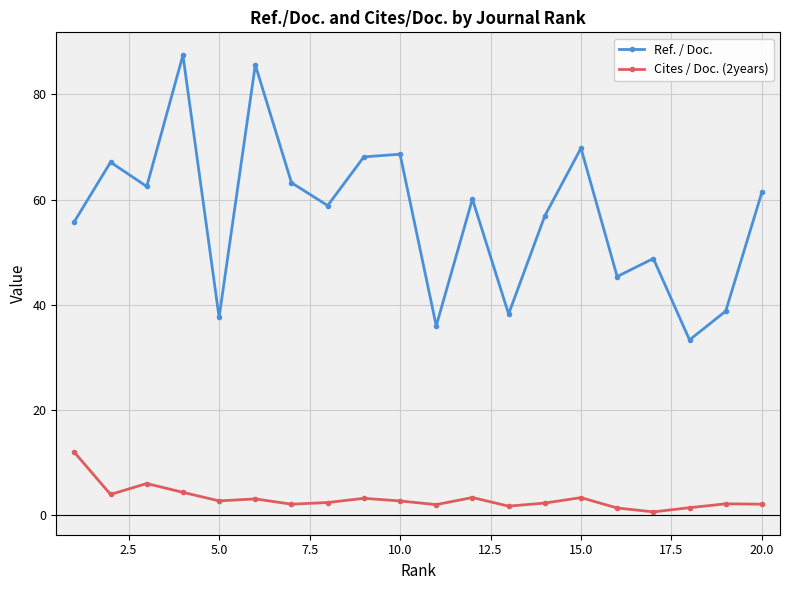

True or false: Ref. / Doc. has more than 2 points higher than both neighbors.

True